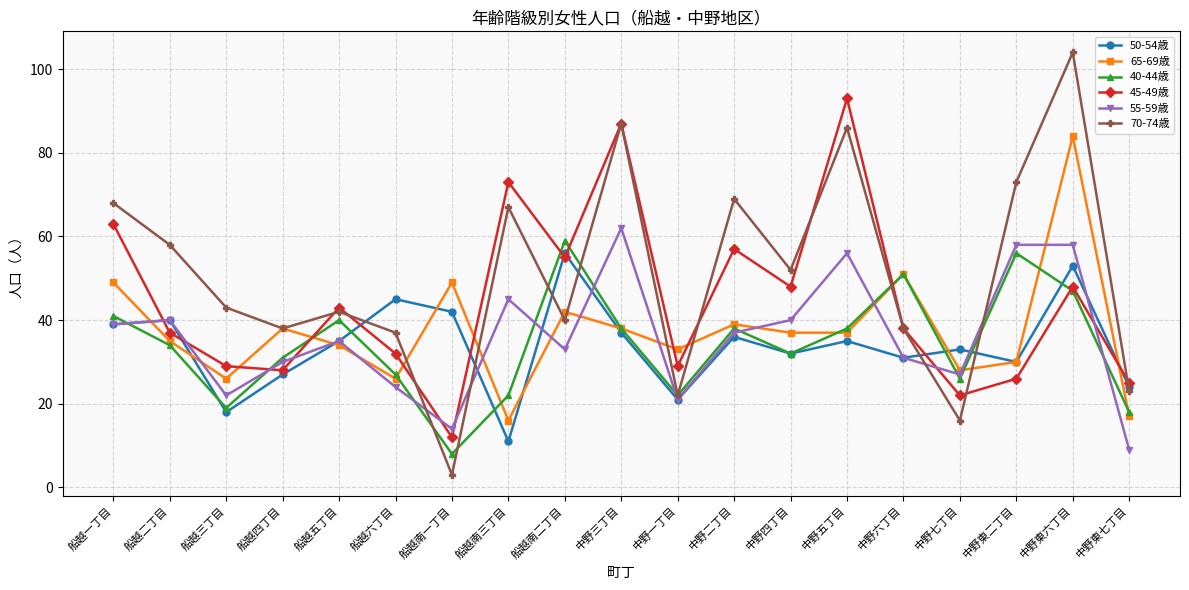

List the series in order of their peak value, highest first.

70-74歳, 45-49歳, 65-69歳, 55-59歳, 40-44歳, 50-54歳